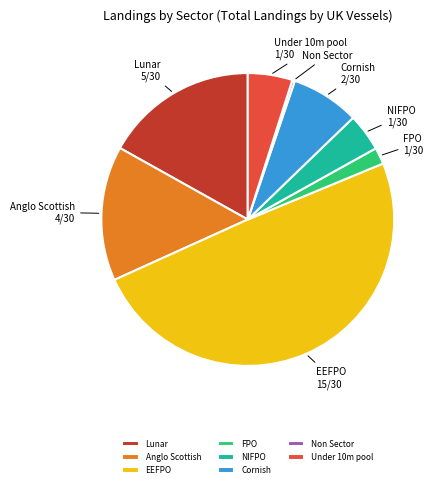

Is NIFPO the majority of the pie?

No